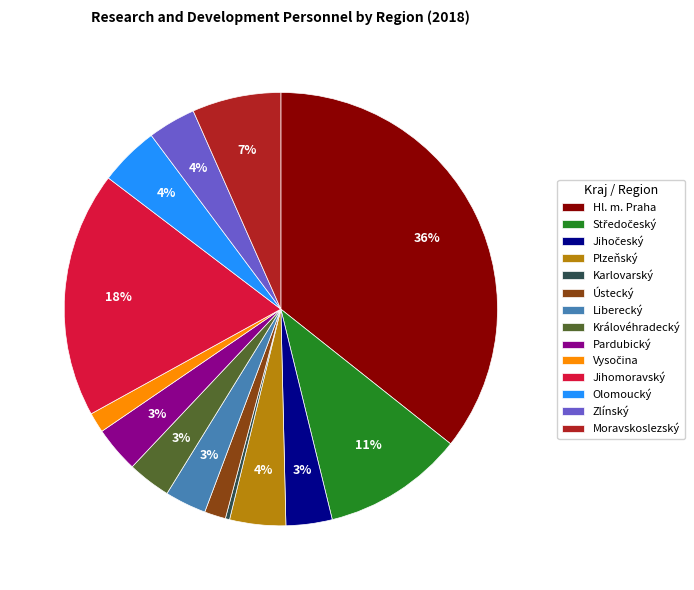

Count the number of slices in the pie.

14